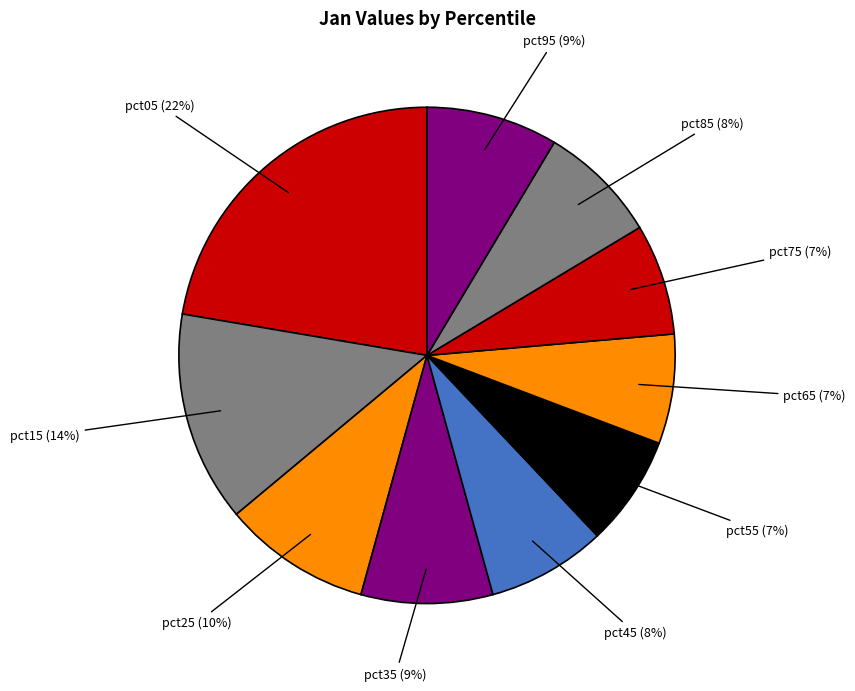

Which category has the biggest portion of the pie?

pct05